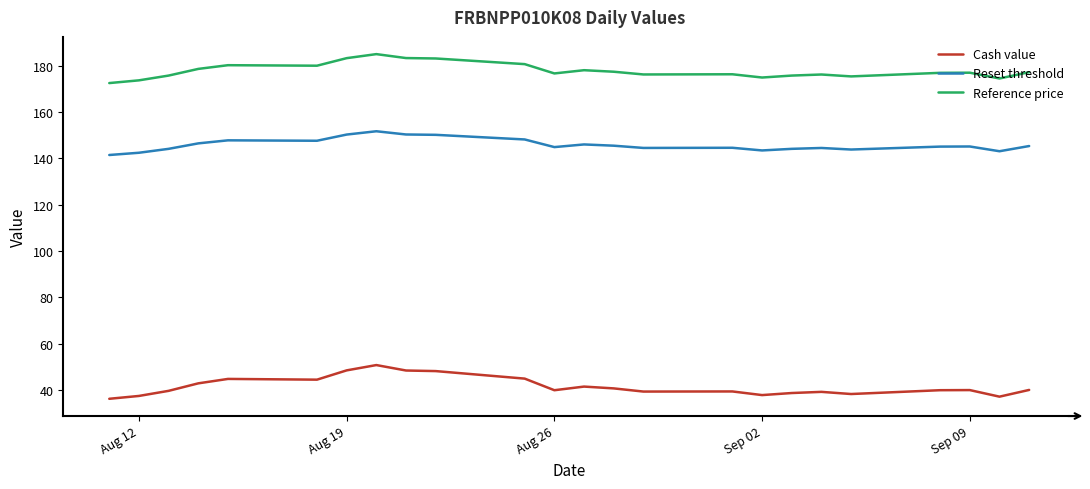

What is the greatest value displayed?

185.0